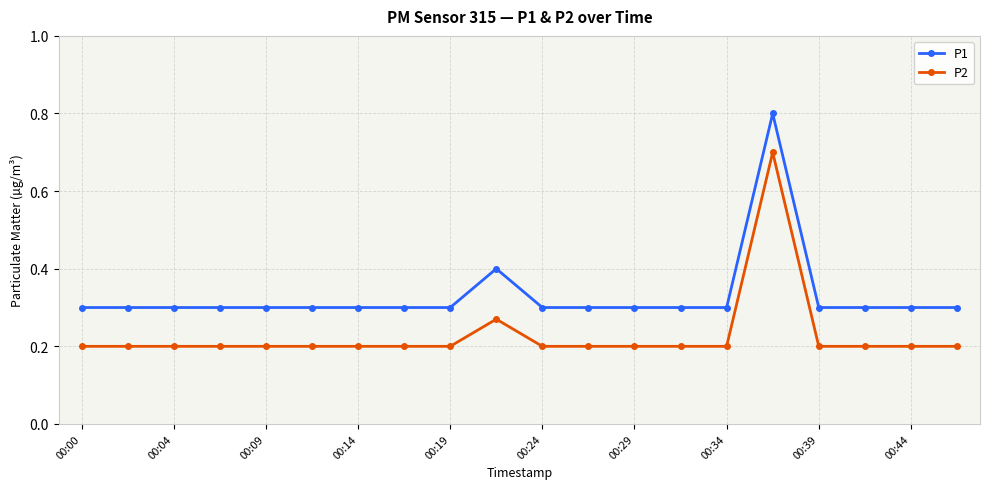

What is the difference between the maximum and minimum values in the P2 series?

0.5